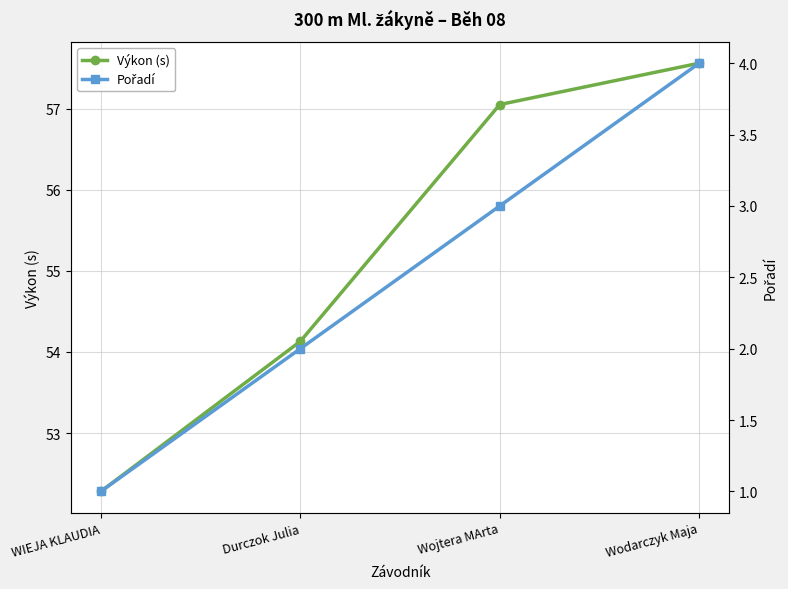

Which series has the largest range (max minus min)?

Výkon (s)